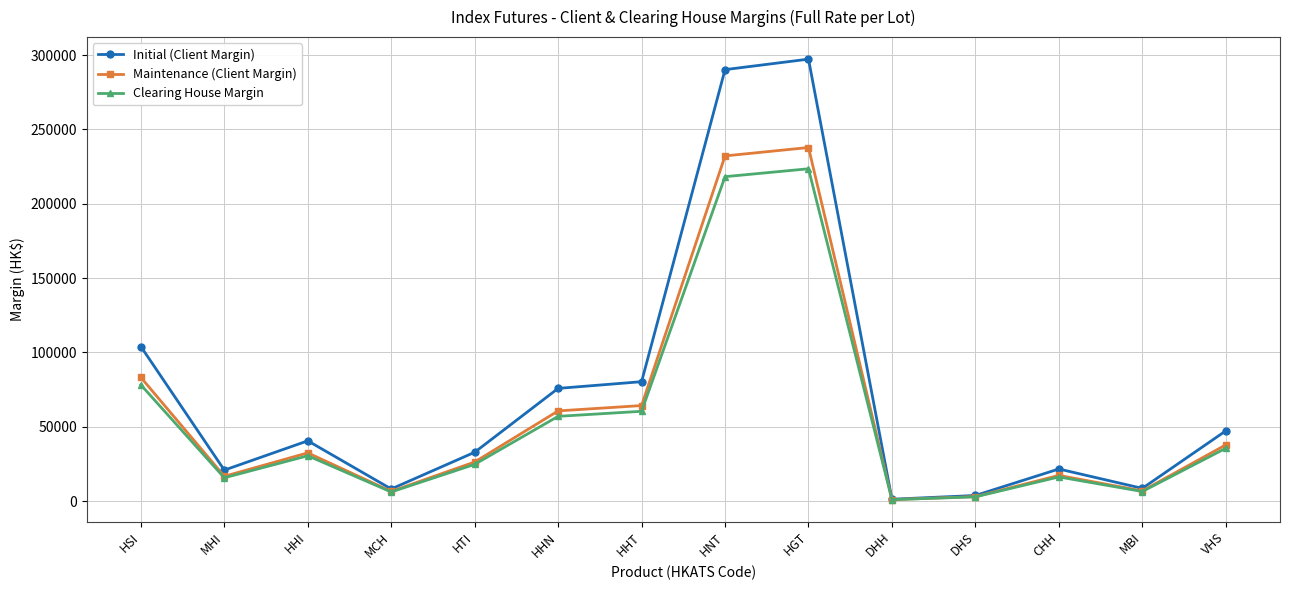

How many interior local peaks does the Maintenance (Client Margin) series have?

3